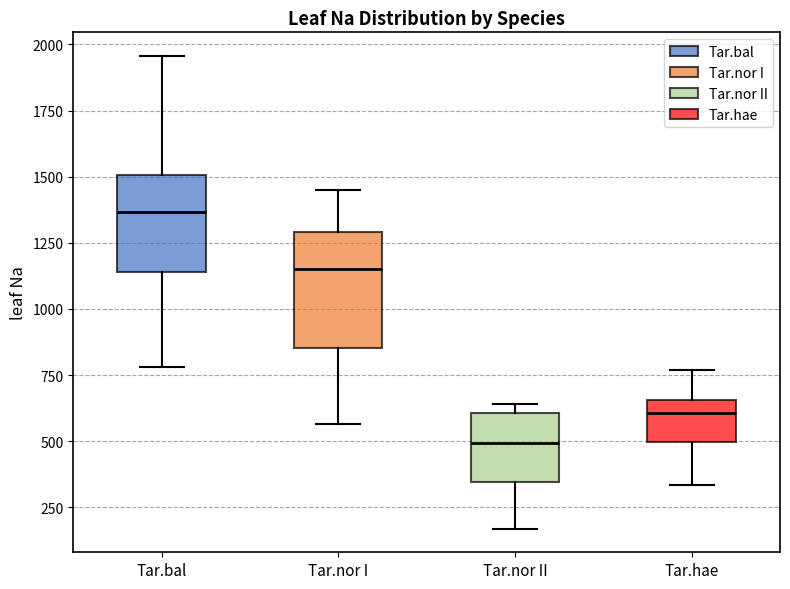

Reading left to right, read every box against the y-axis: the position of its median line, the range the box covers, and the ends of its whiskers. The values are not printed on the chart, so give them approximately, as read against the axis.

Tar.bal: median 1350, box 1150 to 1500, whiskers 800 to 1950
Tar.nor I: median 1150, box 850 to 1300, whiskers 550 to 1450
Tar.nor II: median 500, box 350 to 600, whiskers 150 to 650
Tar.hae: median 600, box 500 to 650, whiskers 350 to 750